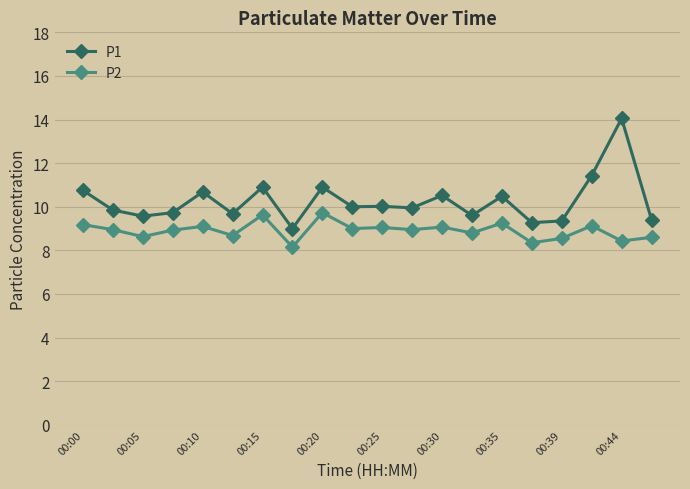

Rank the series by their average value, from highest to lowest.

P1, P2